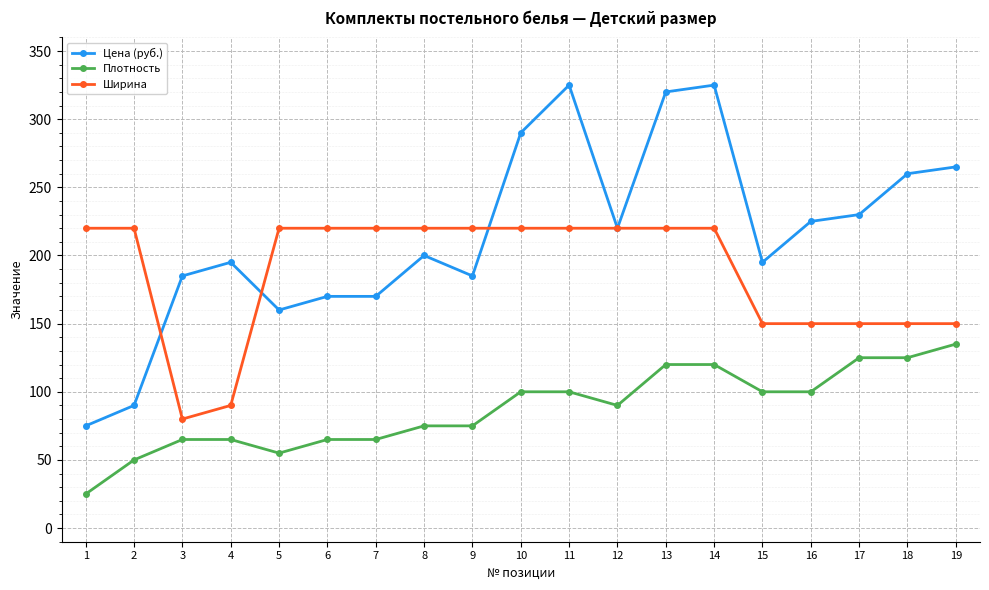

Rank the series by their maximum value, from highest to lowest.

Цена (руб.), Ширина, Плотность